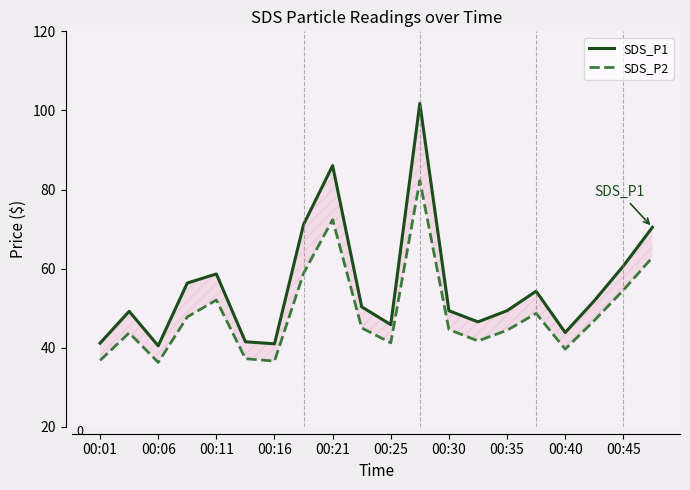

Which series has the largest total across all categories?

SDS_P1